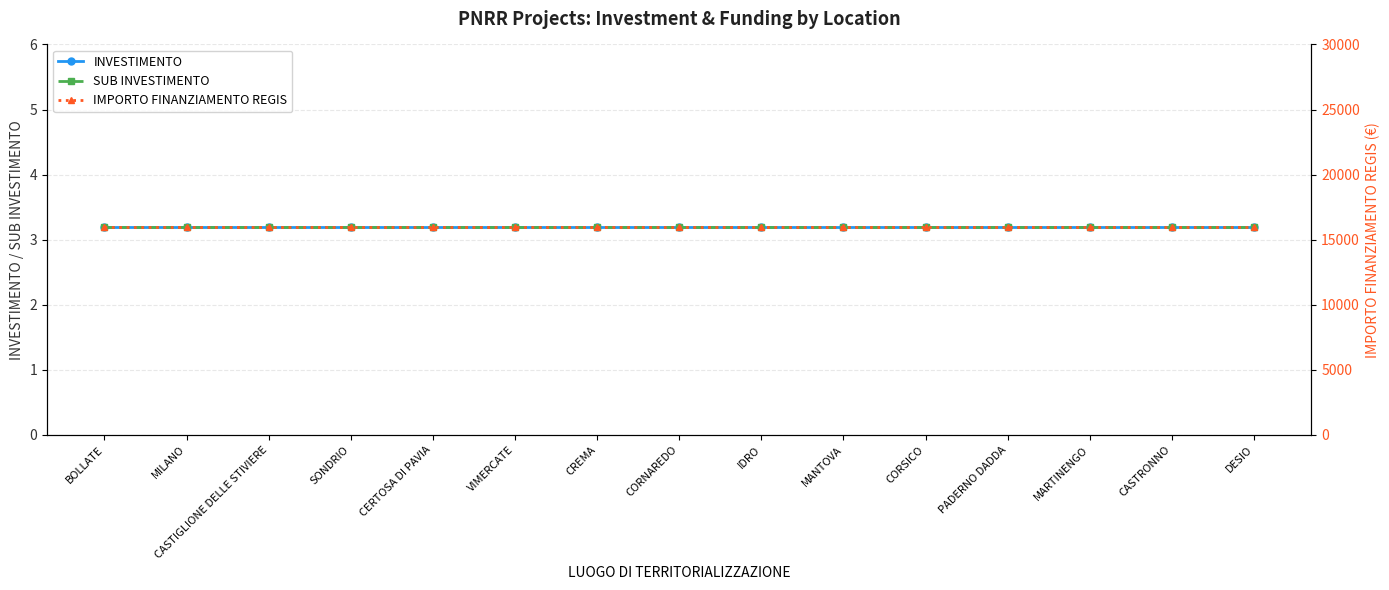

Is it true that IMPORTO FINANZIAMENTO REGIS equals 27914.3 at DESIO?

False